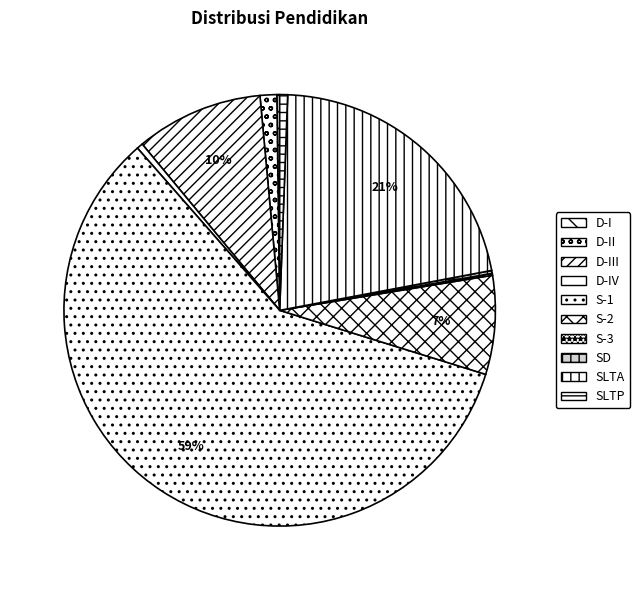

Is the sum of S-2 and SD greater than half?

No